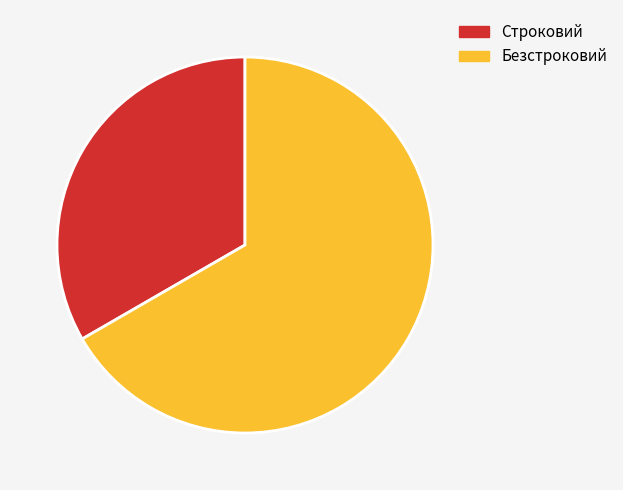

Between Безстроковий and Строковий, which is larger?

Безстроковий